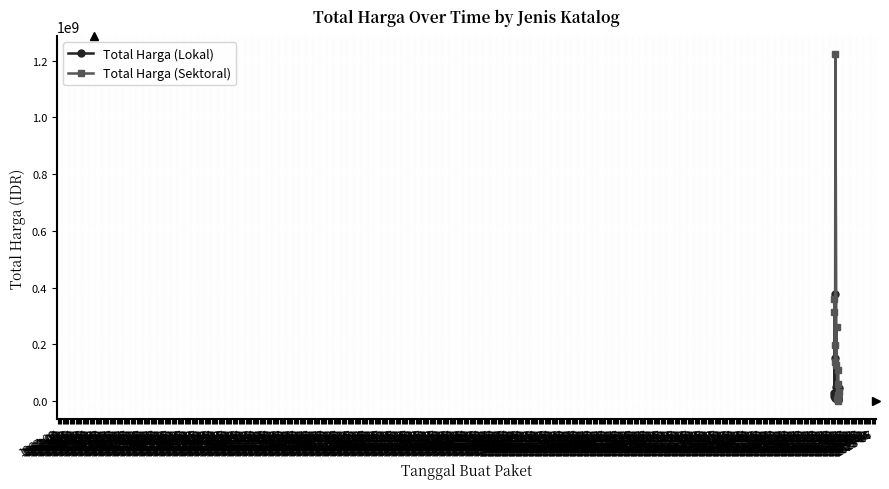

Which series has the largest total across all categories?

Total Harga (Sektoral)